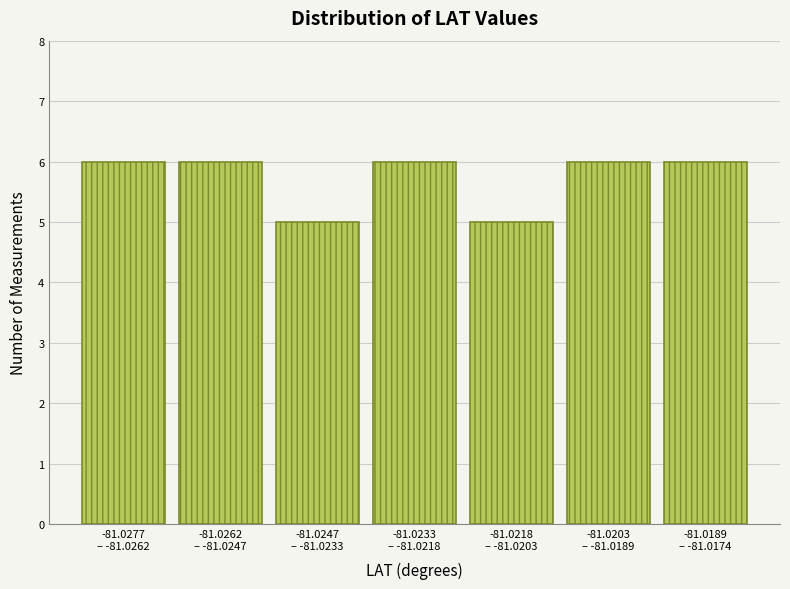

Reading right to left, extract all data points from this chart.

6	6	5	6	5	6	6